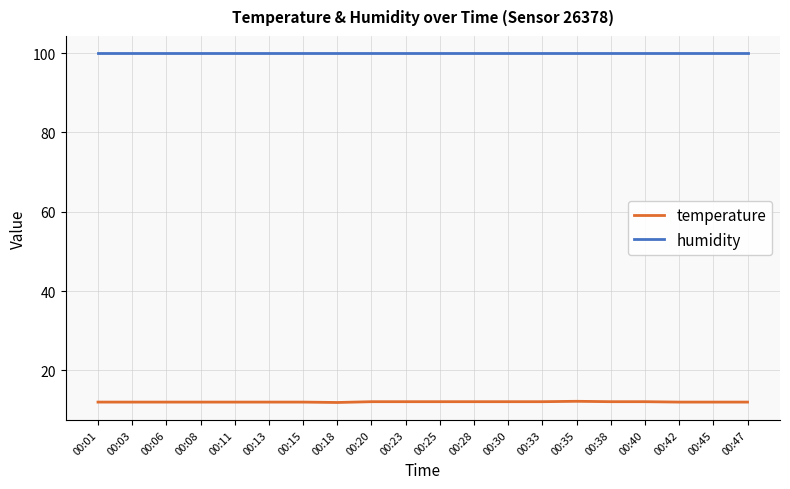

Does the chart have visible grid lines?

Yes